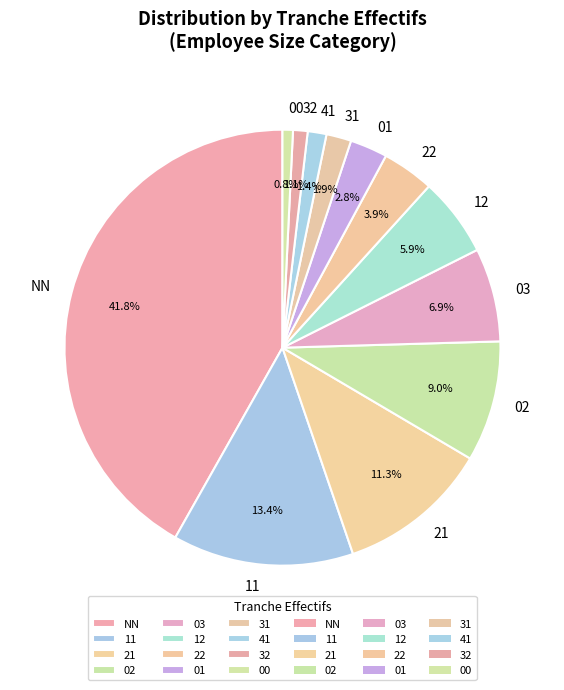

The 11 slice represents 21% of the pie. True or false?

False